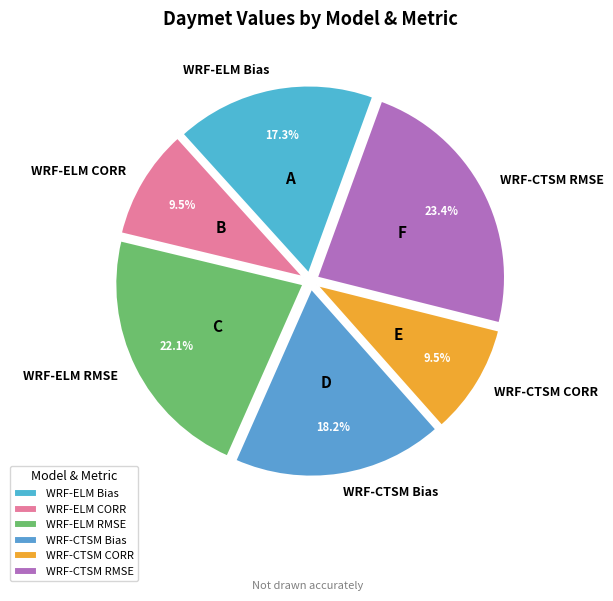

To the nearest percent, what is the combined percentage of WRF-CTSM Bias and WRF-ELM RMSE?

40%